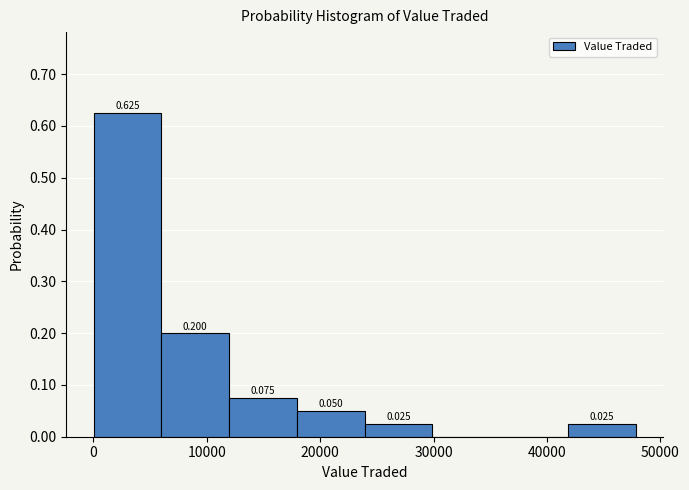

Which range on the x-axis has the tallest bar?

0 to 6000